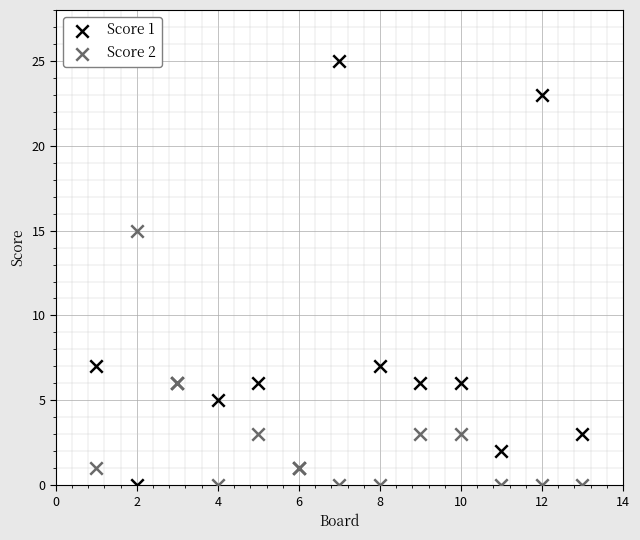

Which series contains the highest Y value?

Score 1